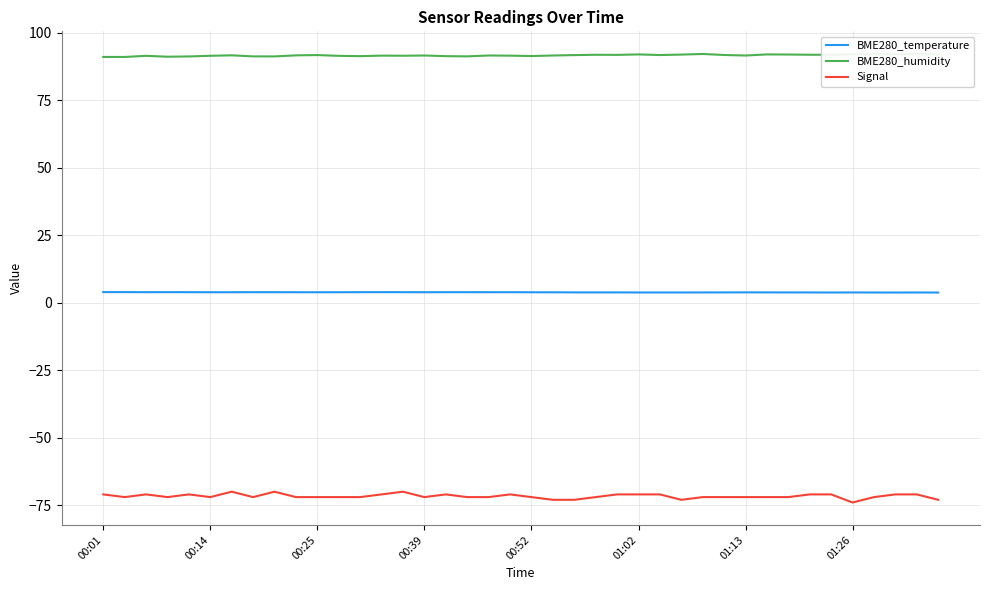

True or false: BME280_humidity and Signal intersect in this chart.

False